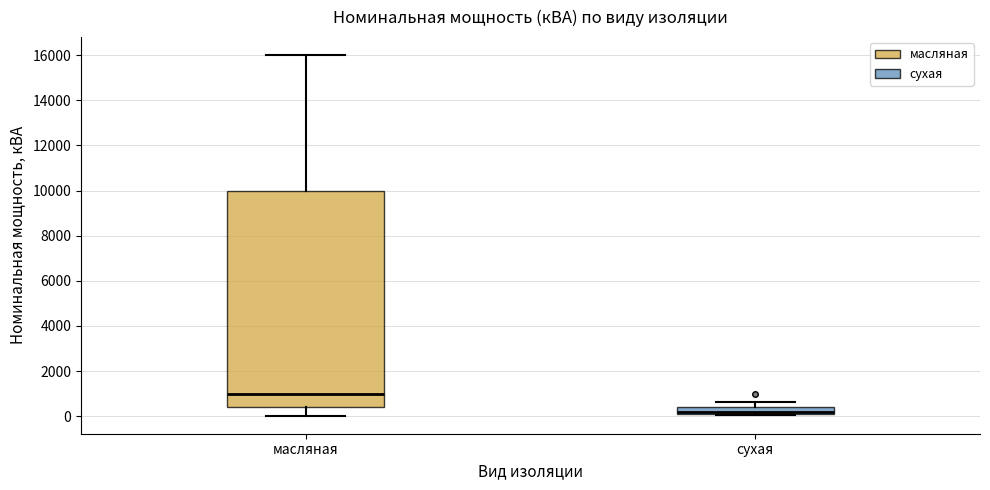

Which box has the highest median line?

масляная